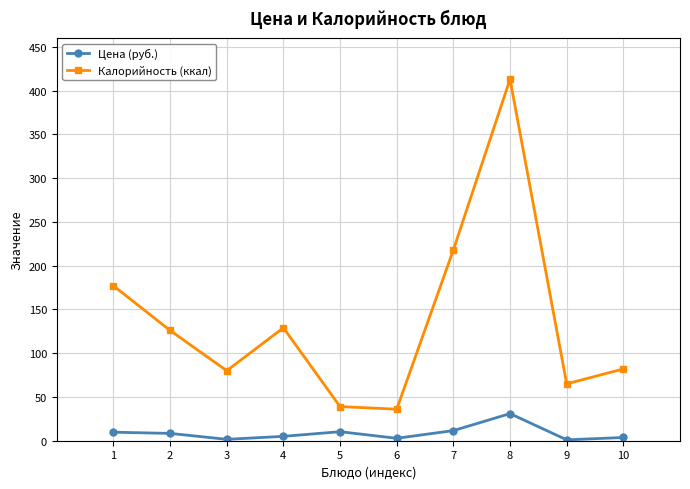

Is the value of Цена (руб.) at 1 greater than the value of Калорийность (ккал) at 5?

No